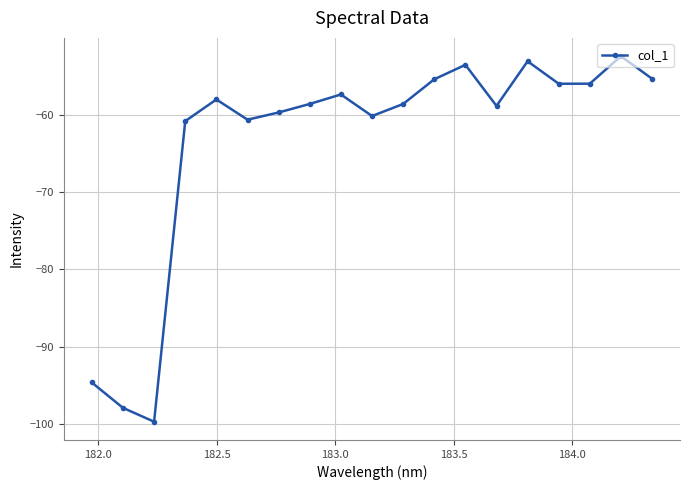

What is the value of the 12th point from the left?

-55.4